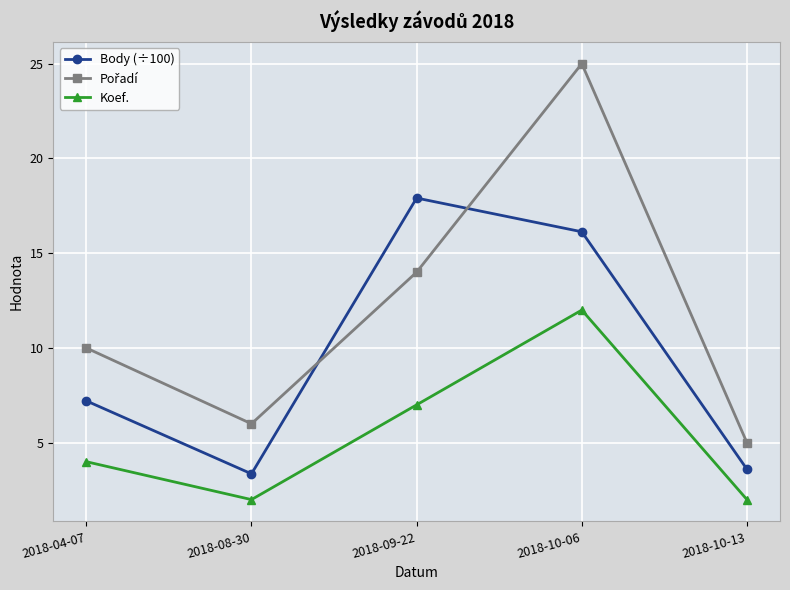

What is the spread (max minus min) of values at 2018-04-07?

6.0